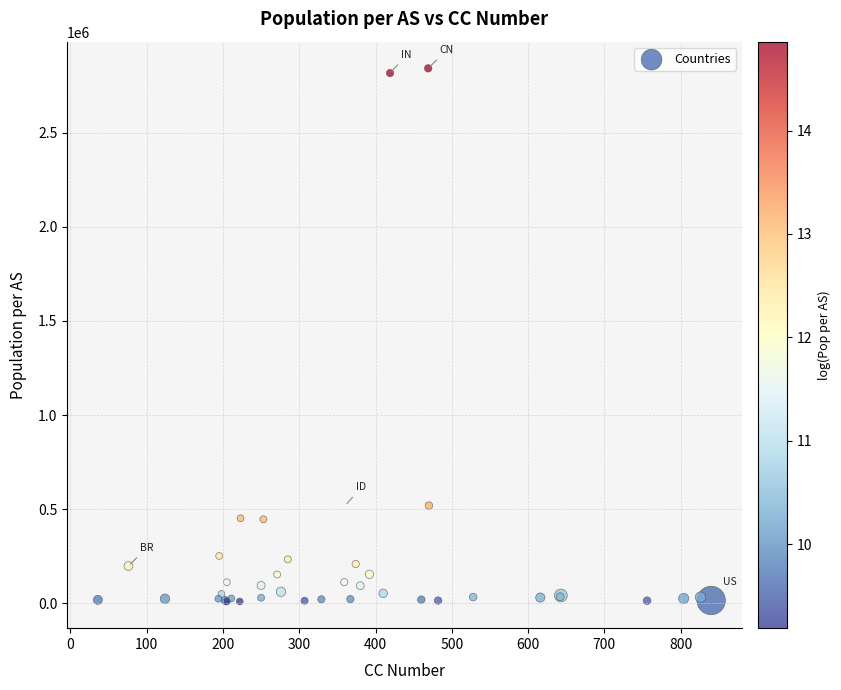

What Y value in the scatter plot is closest to 1426065?

519508